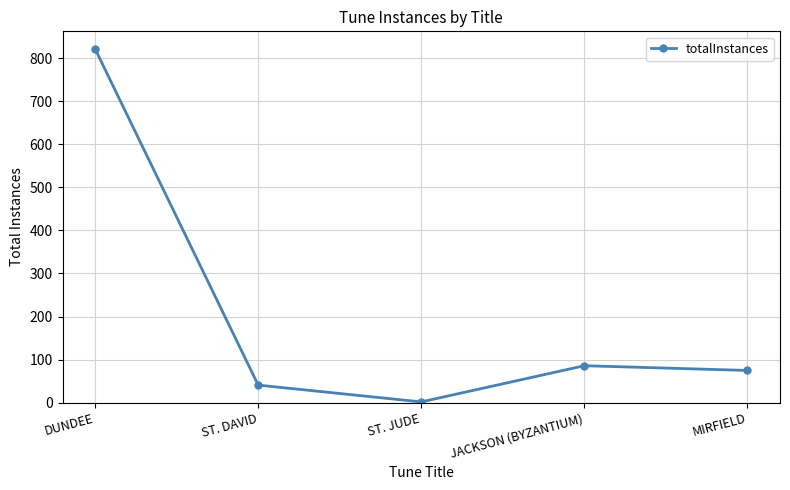

What is the approximate value at ST. DAVID?

41